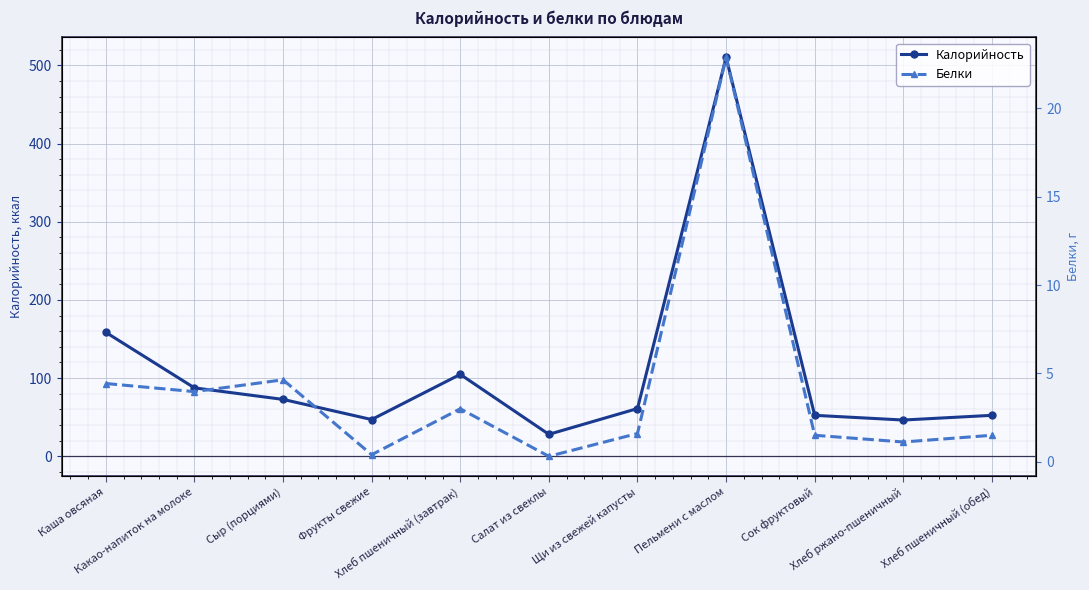

At which label does Белки reach its peak?

Пельмени с маслом